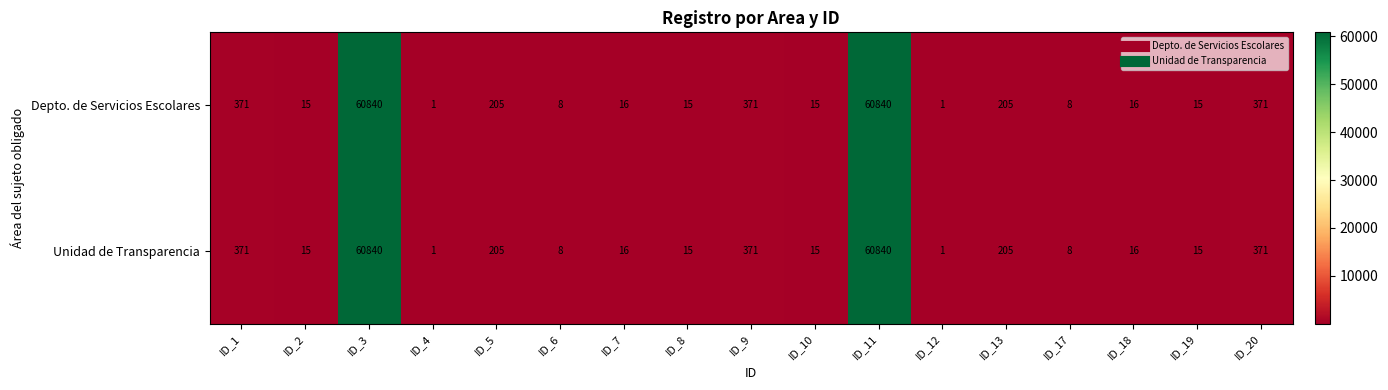

True or false: Unidad de Transparencia has a value of 8 at ID_17.

True